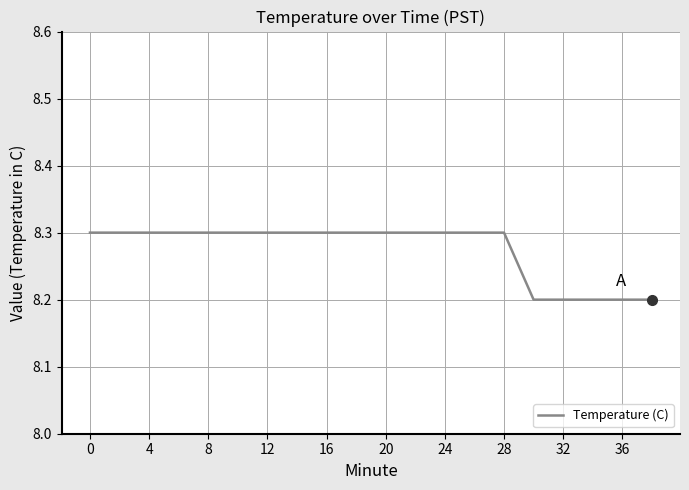

What is the minimum value shown in the chart?

8.2